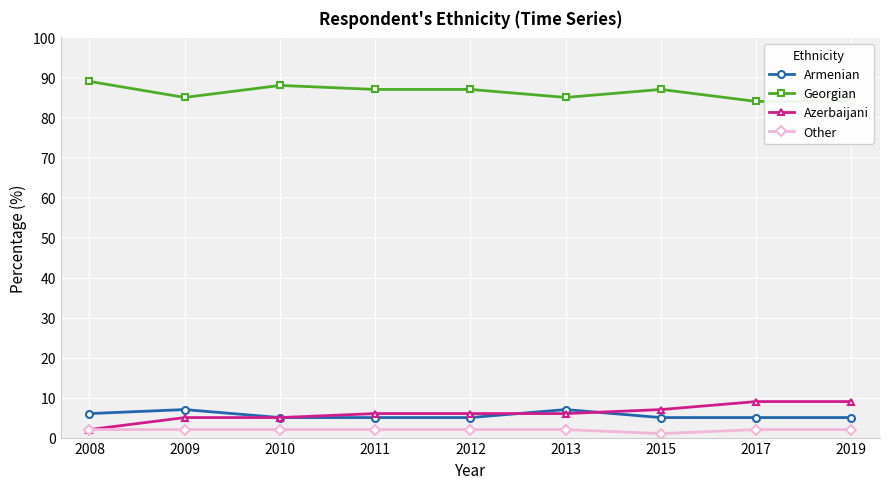

What is the value of the Georgian point at the 5th from the left?

87